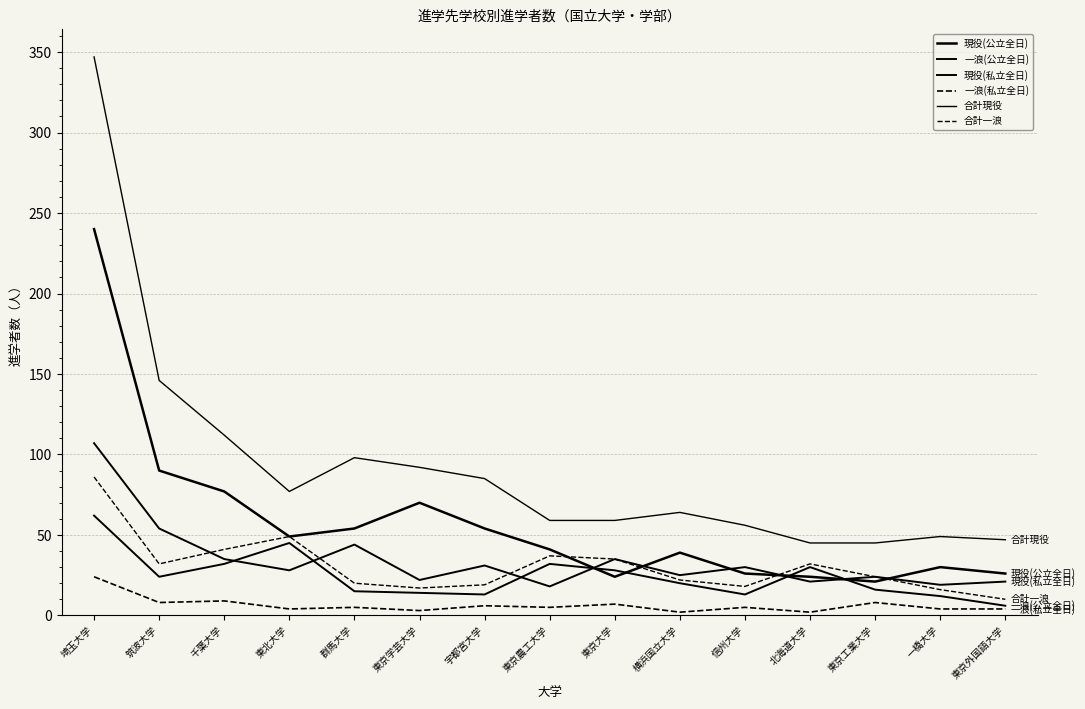

At which category is the sum across all series the highest?

埼玉大学